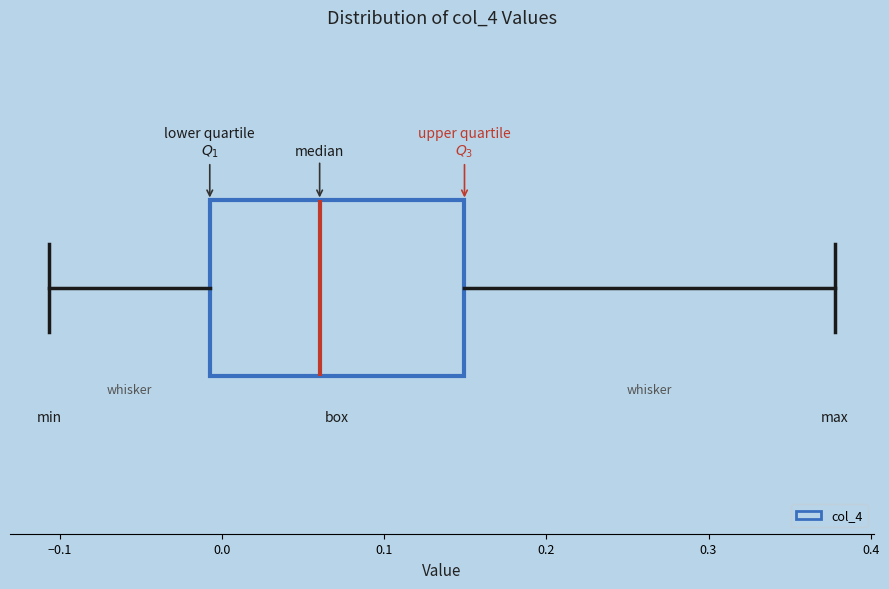

Transcribe this box plot: give where the median line is, the range the box spans, and where the two whiskers end, as read against the x-axis. The values are not printed on the chart, so give them approximately, as read against the axis.

median 0.06, box -0.01 to 0.15, whiskers -0.11 to 0.38